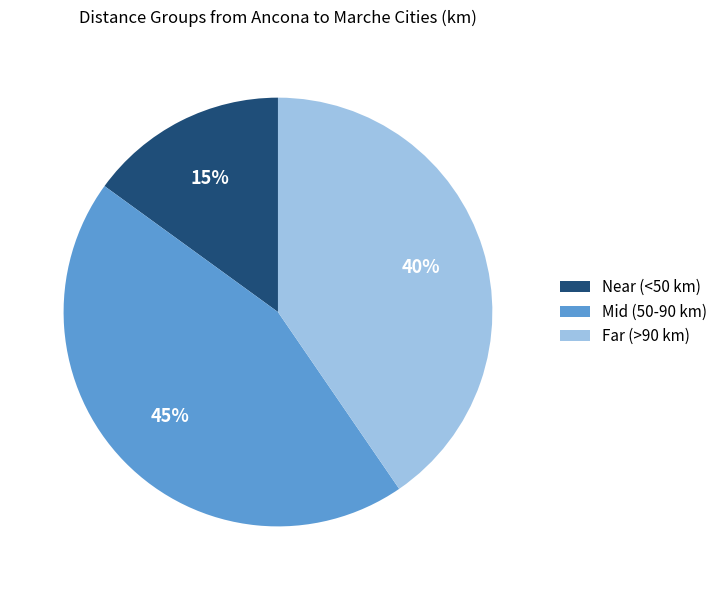

What is the ratio of the value at Near (<50 km) to the value at Mid (50-90 km)?

0.3